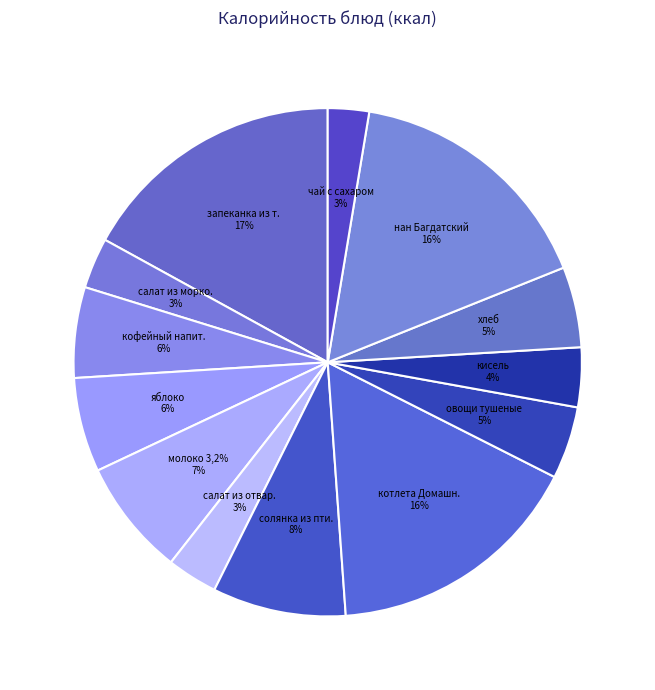

Rank the categories by value from lowest to highest.

чай с сахаром, салат из моркови с изюмом, салат из отварной свеклы, кисель, овощи тушеные, хлеб, кофейный напиток, яблоко, молоко 3,2%, солянка из птицы, нан Багдатский, котлета Домашняя, запеканка из творога